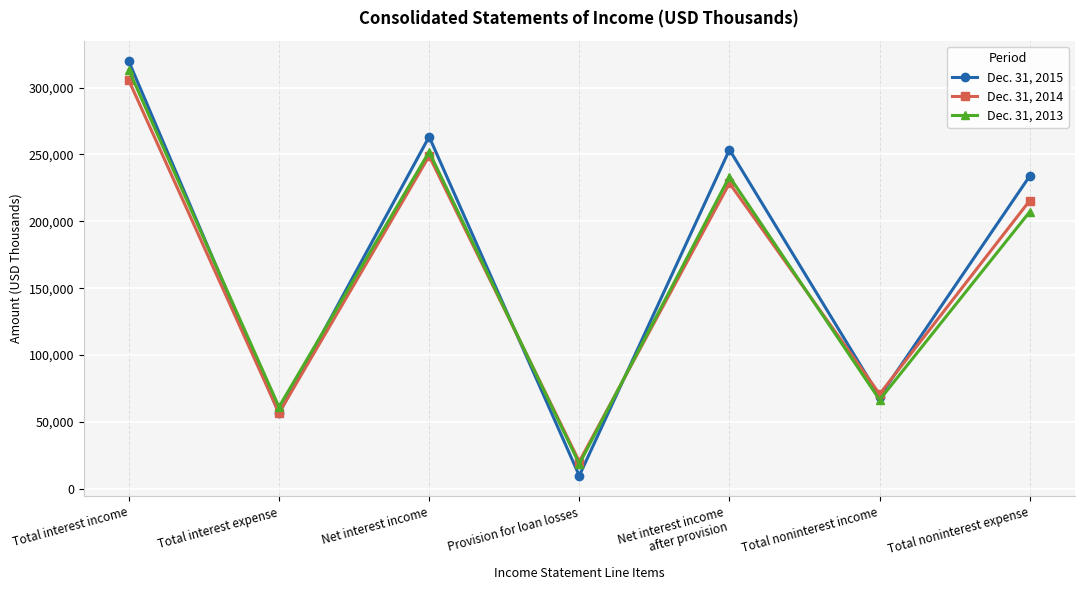

At Total interest income, list the series in order from largest to smallest.

Dec. 31, 2015, Dec. 31, 2013, Dec. 31, 2014